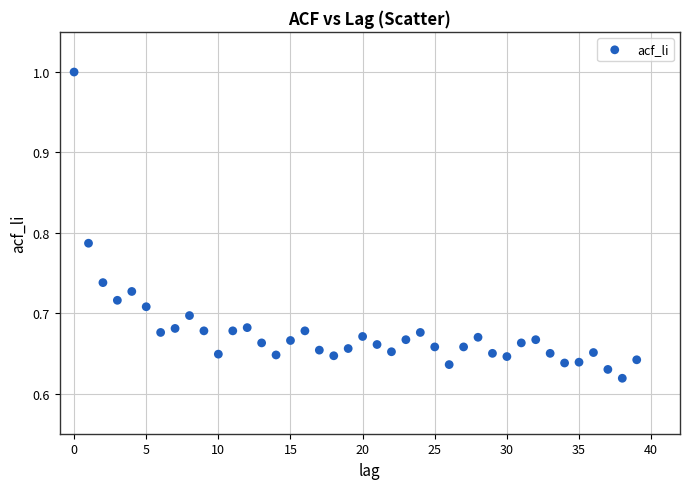

What is the range of Y values (max minus min)?

0.4